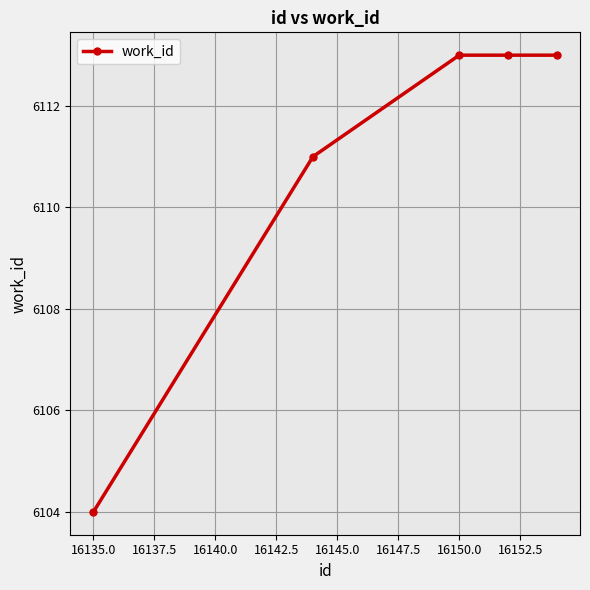

What is the difference between the maximum and minimum values?

9